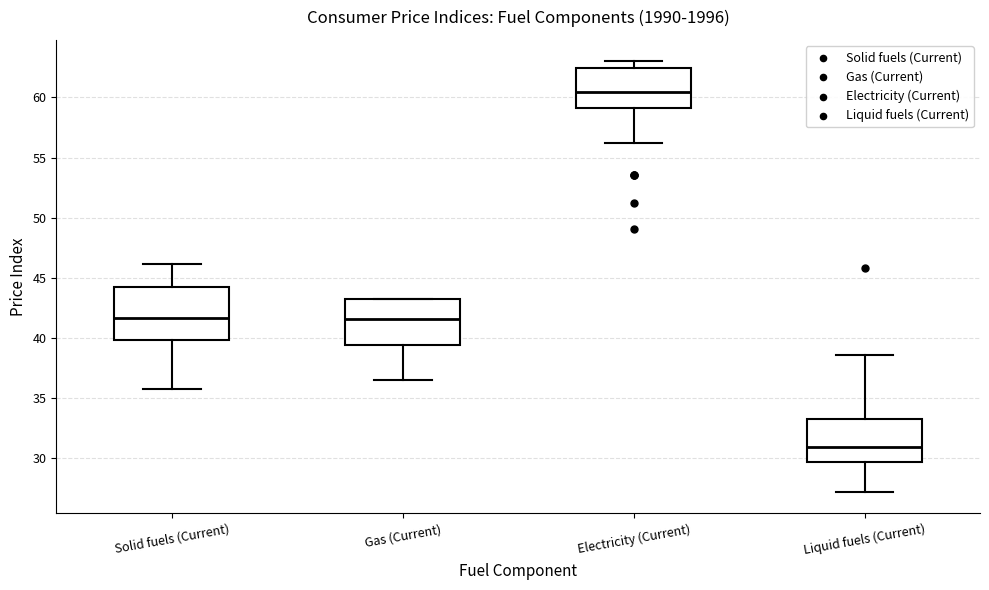

Reading left to right, read every box against the y-axis: the position of its median line, the range the box covers, and the ends of its whiskers. The values are not printed on the chart, so give them approximately, as read against the axis.

Solid fuels (Current): median 41.5, box 40.0 to 44.5, whiskers 36.0 to 46.0
Gas (Current): median 41.5, box 39.5 to 43.5, whiskers 36.5 to 43.5
Electricity (Current): median 60.5, box 59.0 to 62.5, whiskers 56.0 to 63.0
Liquid fuels (Current): median 31.0, box 29.5 to 33.5, whiskers 27.0 to 38.5